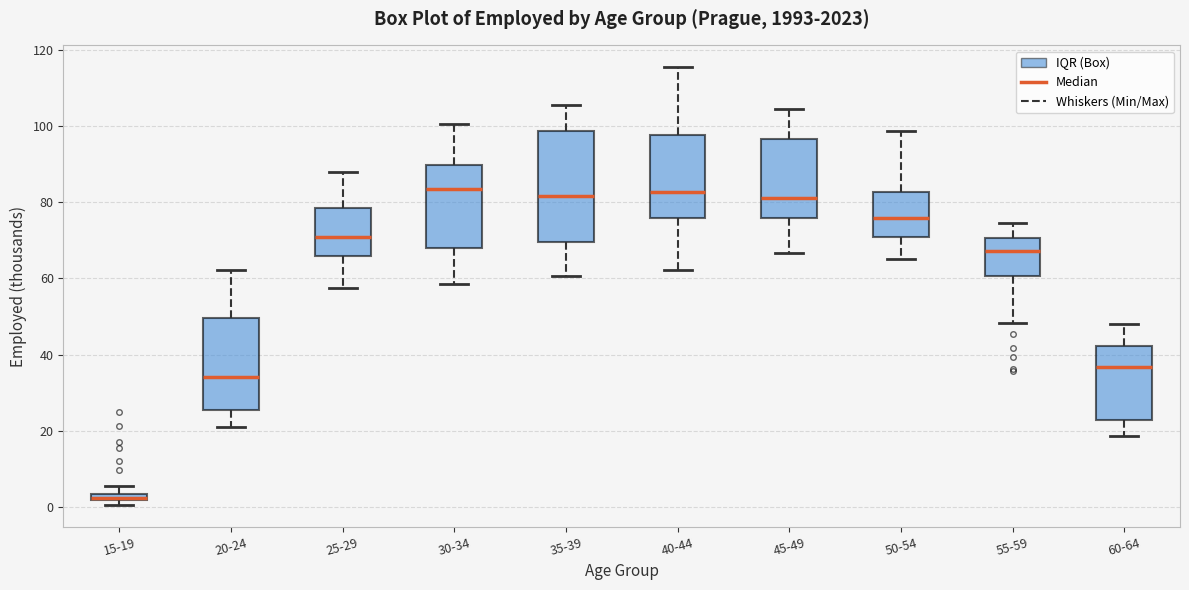

Where is the upper edge of the box for 30-34 on the y-axis? The values are not printed on the chart, so give them approximately, as read against the axis.

90